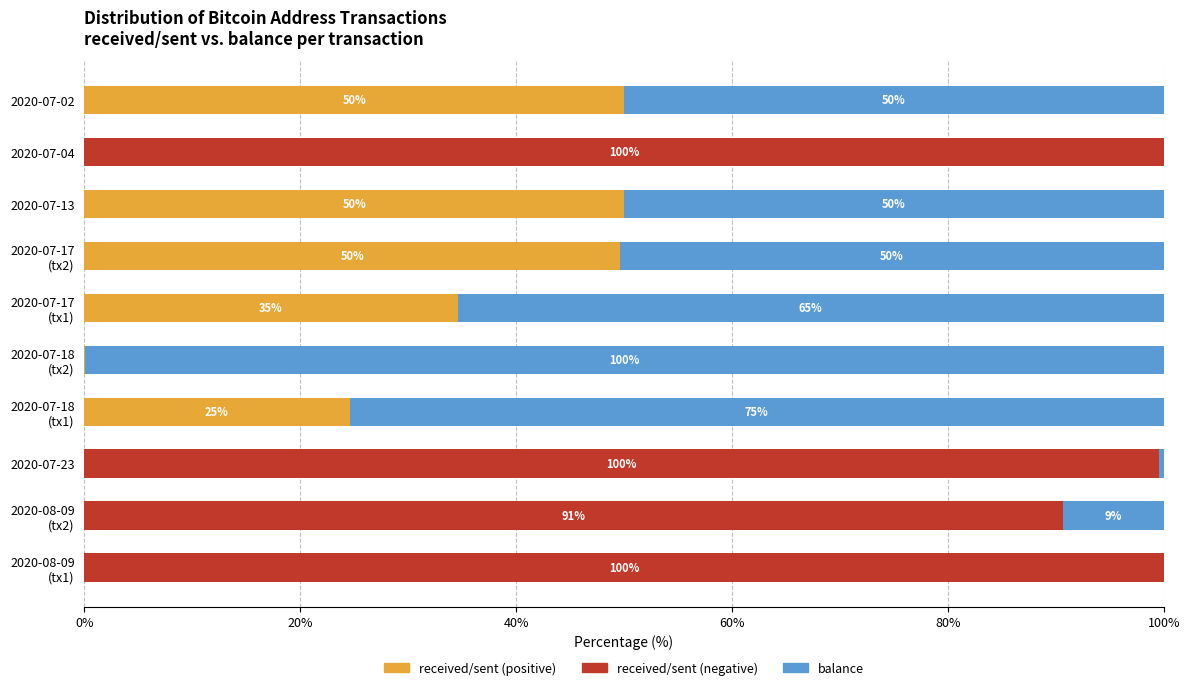

What is the total value across all series at 2020-07-04?

100.0